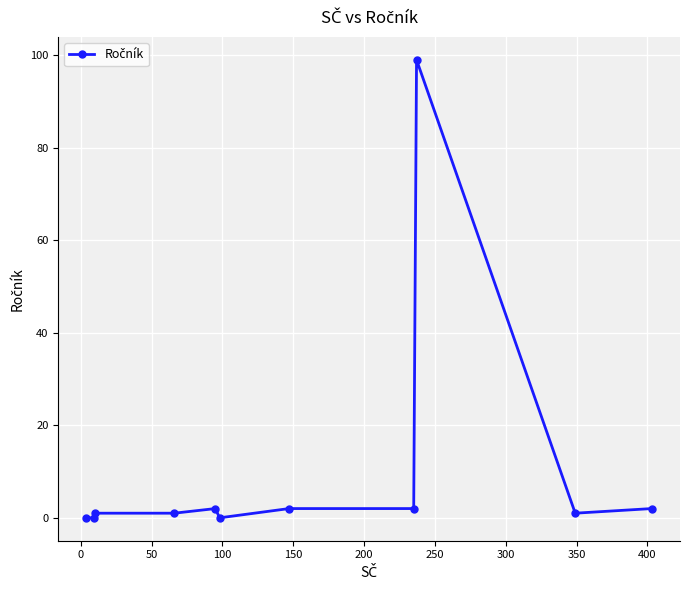

What is the value of the 5th point from the left?

2